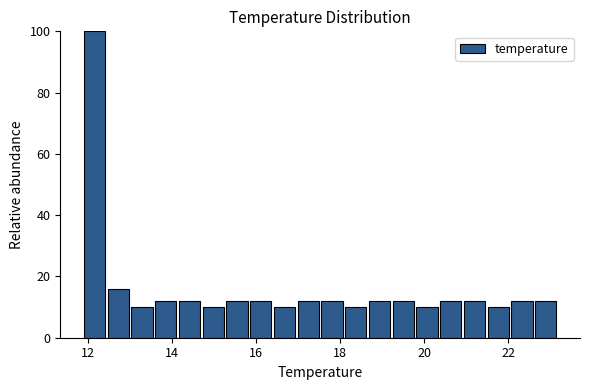

Around what value on the x-axis is the tallest bar? Give the approximate position of its centre, as read against the axis.

12.2